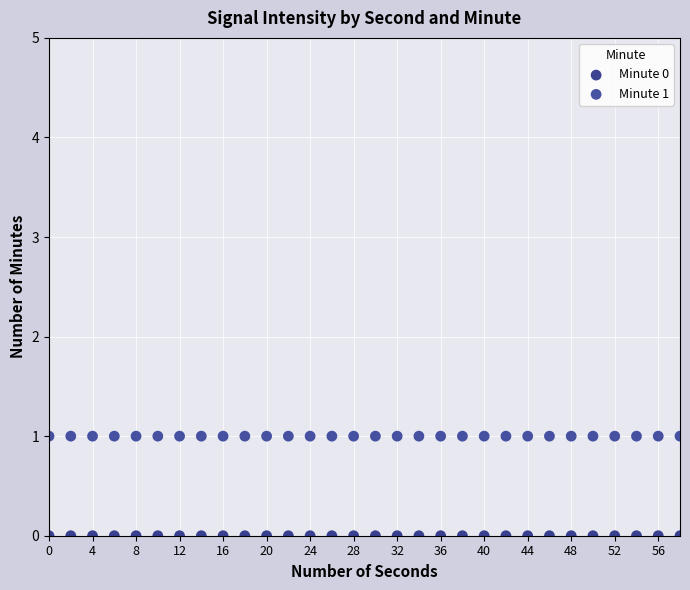

What are all the series names shown in the legend?

Minute 0, Minute 1